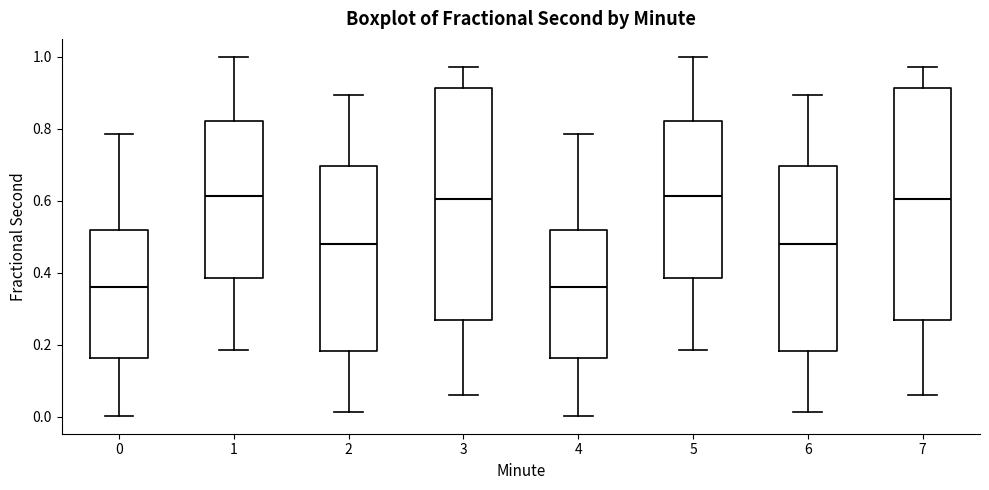

Reading left to right, read every box against the y-axis: the position of its median line, the range the box covers, and the ends of its whiskers. The values are not printed on the chart, so give them approximately, as read against the axis.

0: median 0.36, box 0.16 to 0.52, whiskers 0.00 to 0.78
1: median 0.62, box 0.38 to 0.82, whiskers 0.18 to 1.00
2: median 0.48, box 0.18 to 0.70, whiskers 0.02 to 0.90
3: median 0.60, box 0.26 to 0.92, whiskers 0.06 to 0.98
4: median 0.36, box 0.16 to 0.52, whiskers 0.00 to 0.78
5: median 0.62, box 0.38 to 0.82, whiskers 0.18 to 1.00
6: median 0.48, box 0.18 to 0.70, whiskers 0.02 to 0.90
7: median 0.60, box 0.26 to 0.92, whiskers 0.06 to 0.98